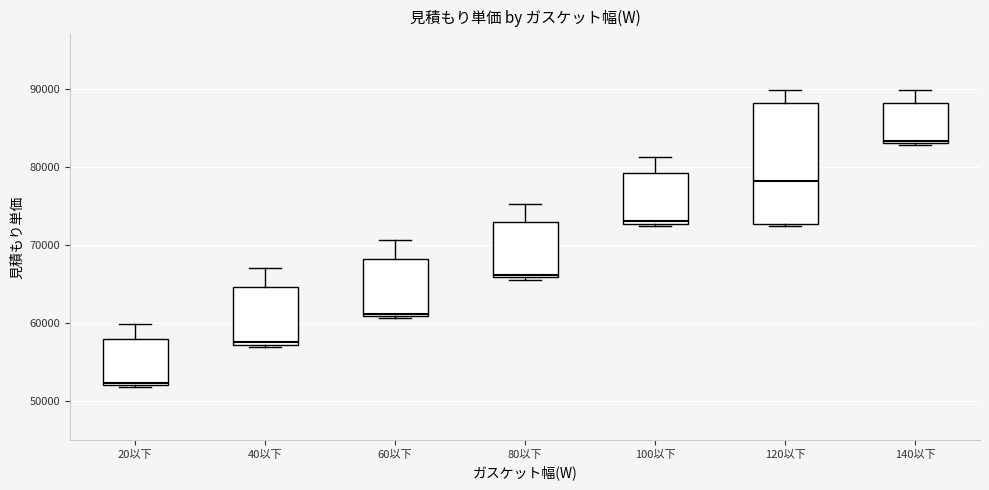

Reading left to right, read every box against the y-axis: the position of its median line, the range the box covers, and the ends of its whiskers. The values are not printed on the chart, so give them approximately, as read against the axis.

20以下: median 52000, box 52000 to 58000, whiskers 52000 to 60000
40以下: median 58000, box 57000 to 65000, whiskers 57000 to 67000
60以下: median 61000 (just above the box's lower edge), box 61000 to 68000, whiskers 61000 to 71000
80以下: median 66000, box 66000 to 73000, whiskers 66000 (just below the box's lower edge) to 75000
100以下: median 73000 (just above the box's lower edge), box 73000 to 79000, whiskers 72000 to 81000
120以下: median 78000, box 73000 to 88000, whiskers 72000 to 90000
140以下: median 83000, box 83000 to 88000, whiskers 83000 to 90000